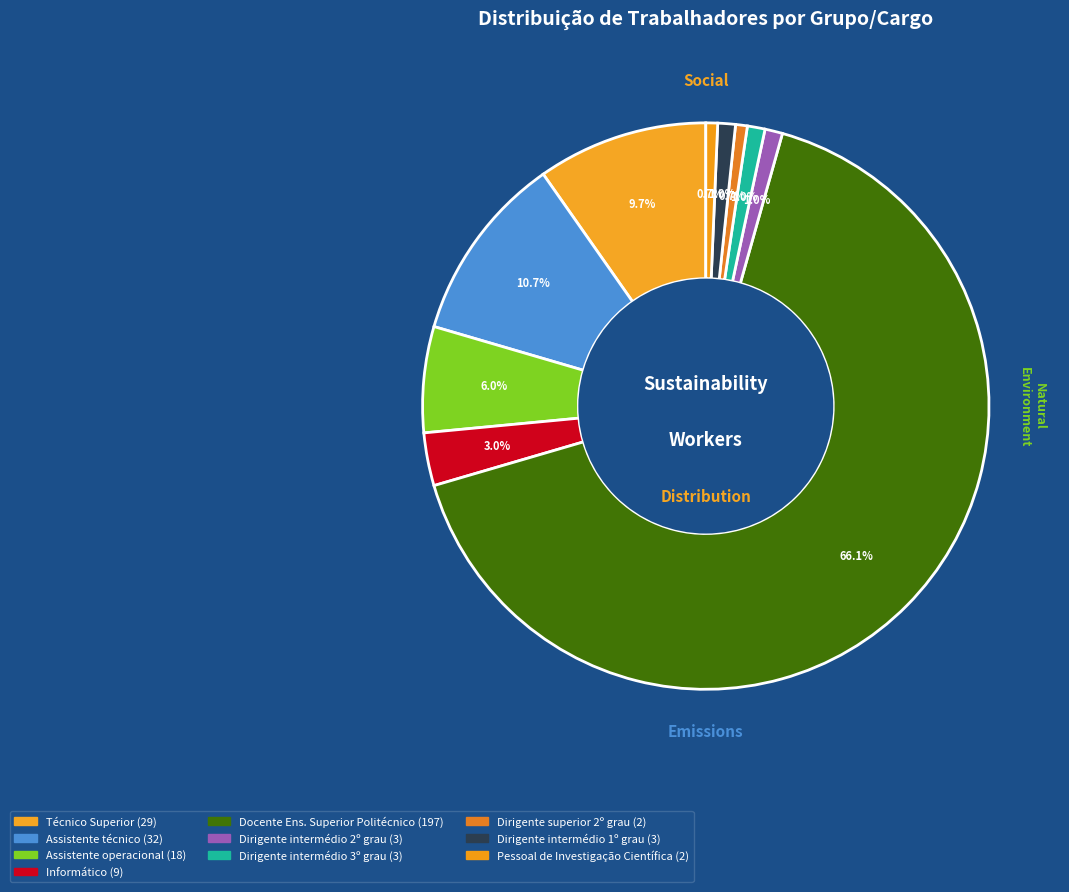

How many segments does this pie chart have?

10